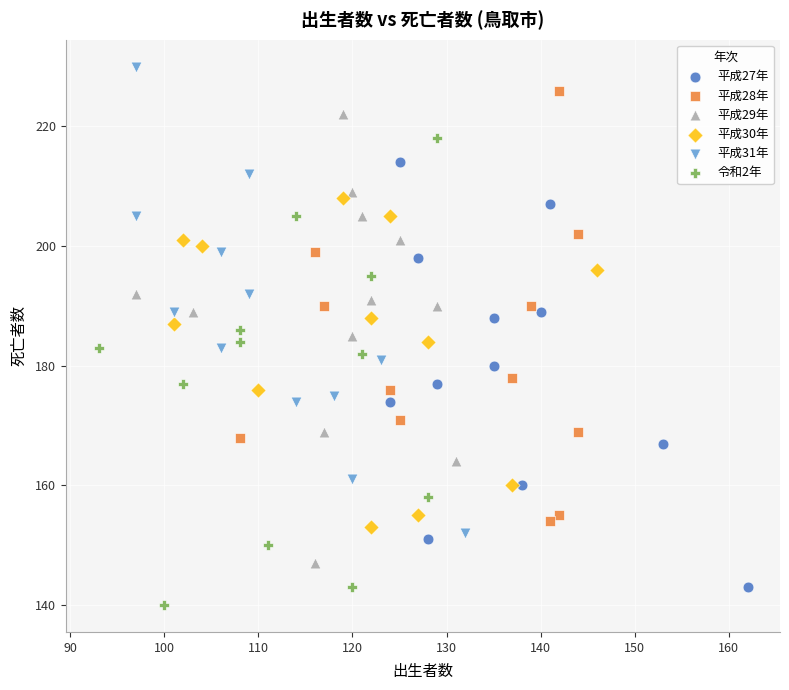

What are all the series names shown in the legend?

平成27年, 平成28年, 平成29年, 平成30年, 平成31年, 令和2年